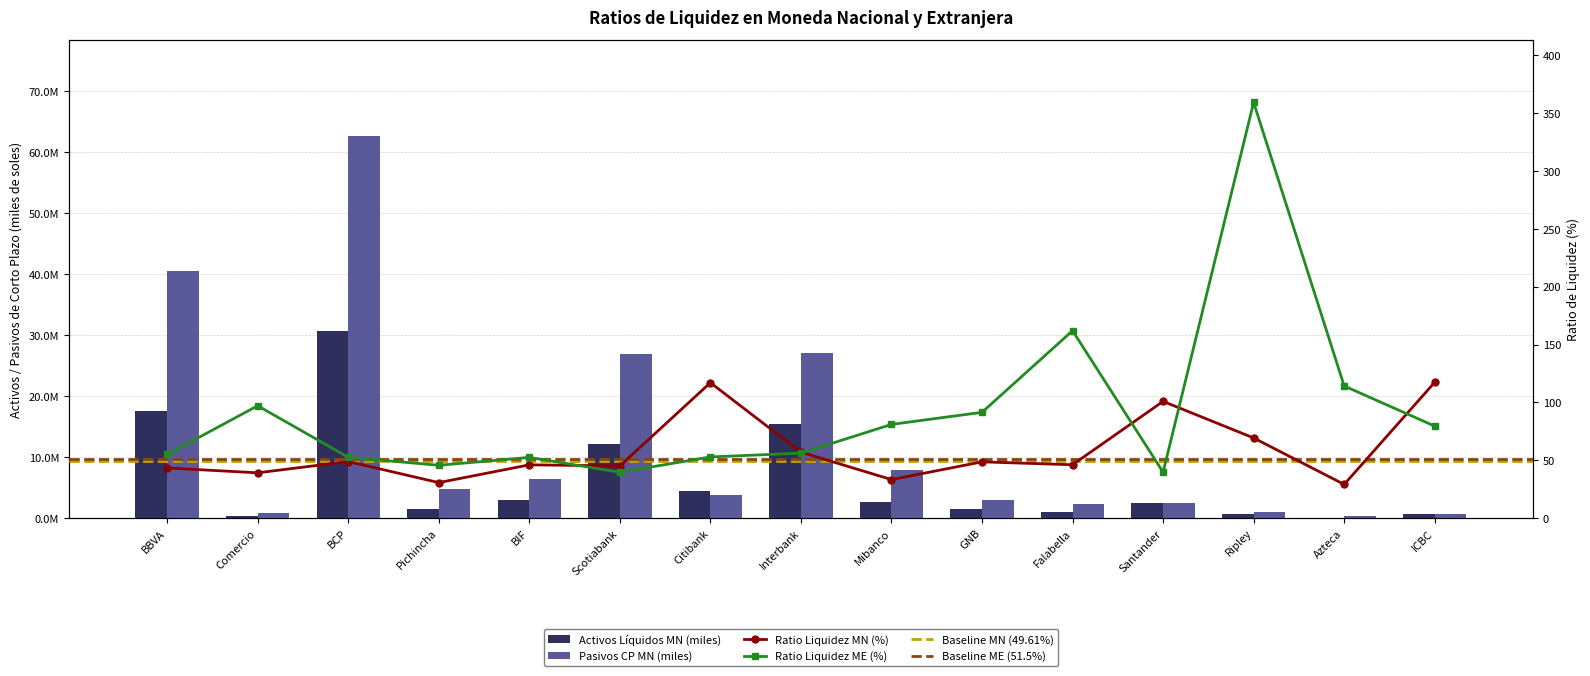

The Pasivos CP MN (miles) series shows 24330087.1 at BBVA. True or false?

False